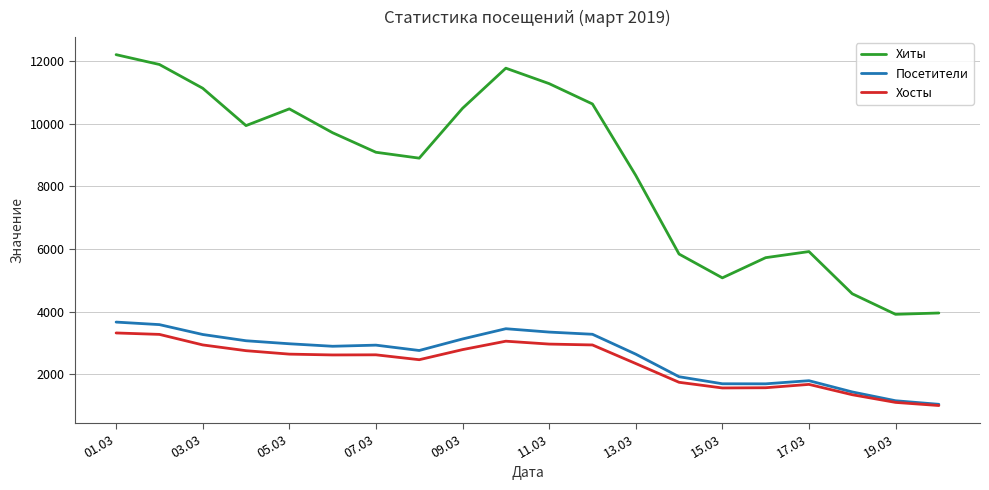

Which series has the widest spread of values?

Хиты